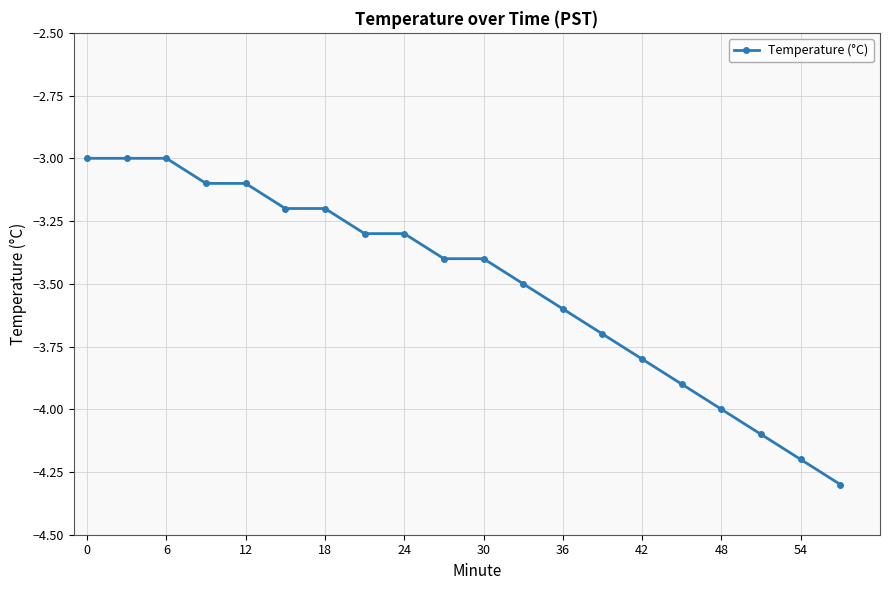

How many series are shown in this chart?

1